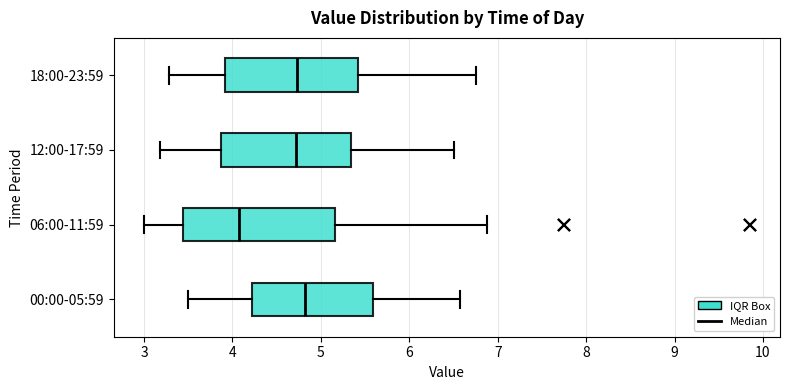

Reading bottom to top, transcribe this box plot: for each box, give where its median line is, the range the box spans, and where its two whiskers end, as read against the x-axis. The values are not printed on the chart, so give them approximately, as read against the axis.

00:00-05:59: median 4.8, box 4.2 to 5.6, whiskers 3.5 to 6.6
06:00-11:59: median 4.1, box 3.4 to 5.2, whiskers 3.0 to 6.9
12:00-17:59: median 4.7, box 3.9 to 5.3, whiskers 3.2 to 6.5
18:00-23:59: median 4.7, box 3.9 to 5.4, whiskers 3.3 to 6.8